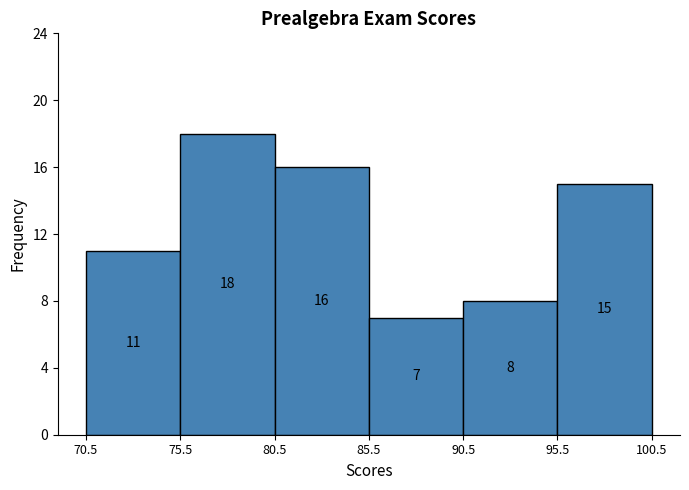

What is the height of the bar covering 95.5 to 100.5 on the x-axis?

15